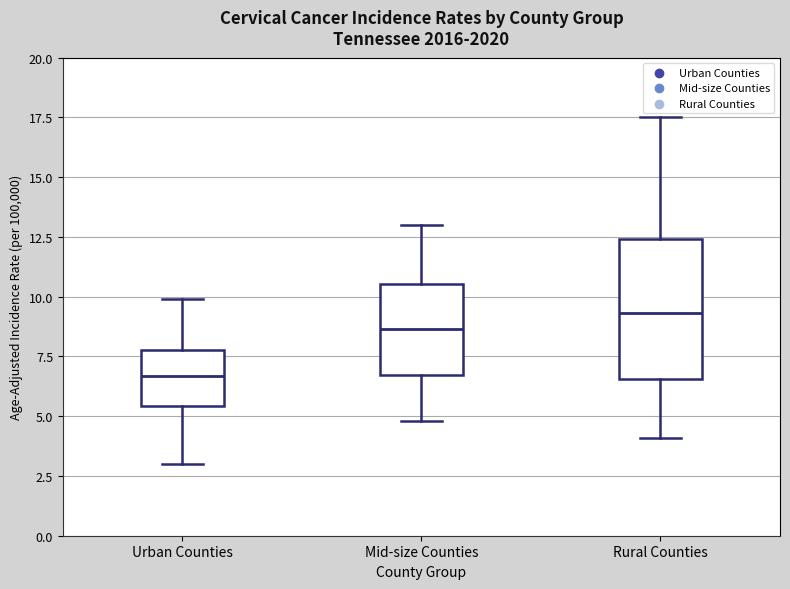

Which box has the lowest median line?

Urban Counties